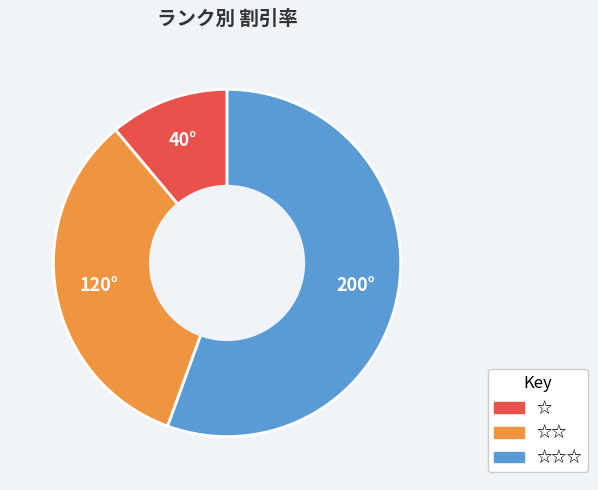

Which slice represents more than half of the pie?

☆☆☆